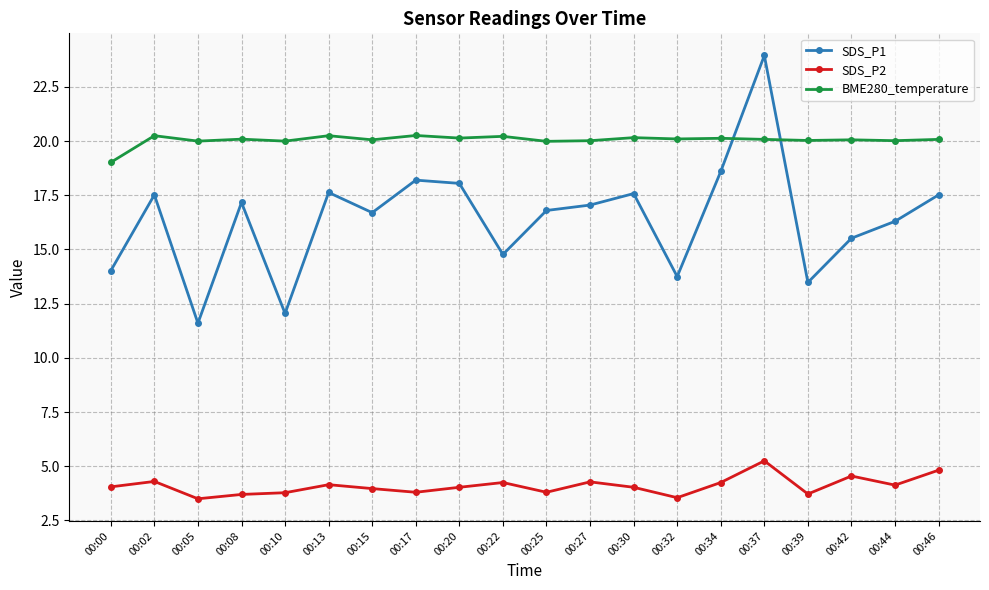

List the series in order of their overall mean, lowest first.

SDS_P2, SDS_P1, BME280_temperature